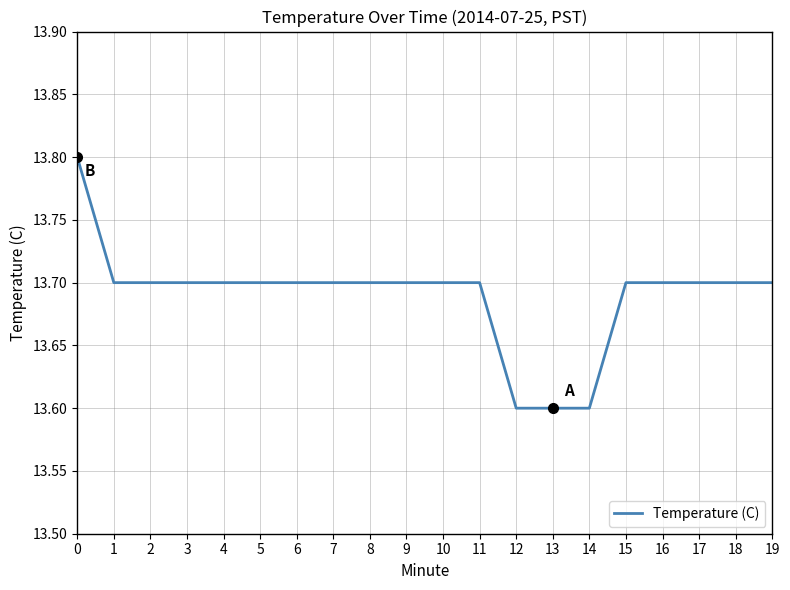

How many series are shown in this chart?

1